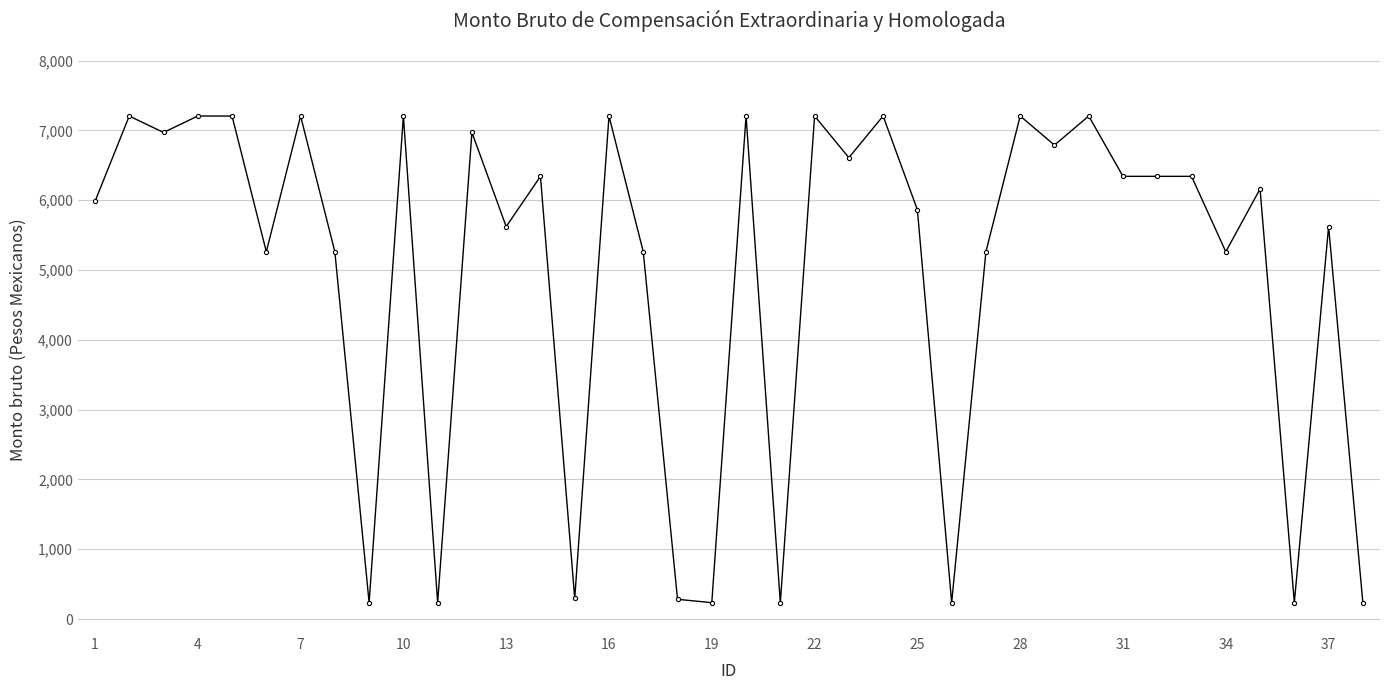

True or false: the data has more than 1 interior local peaks.

True